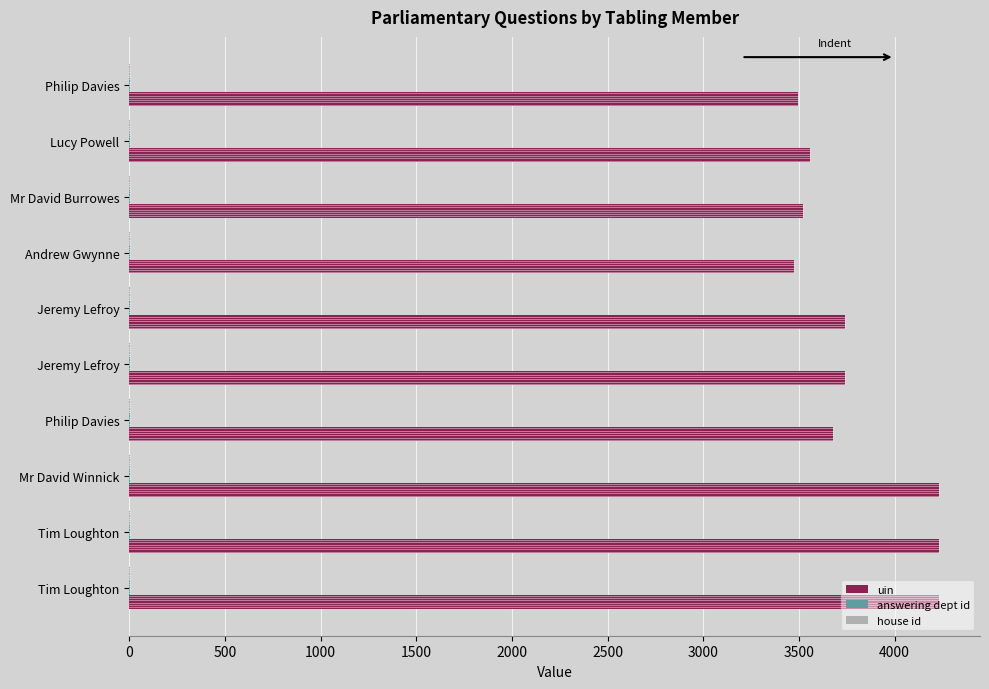

Count the number of data series in this chart.

3